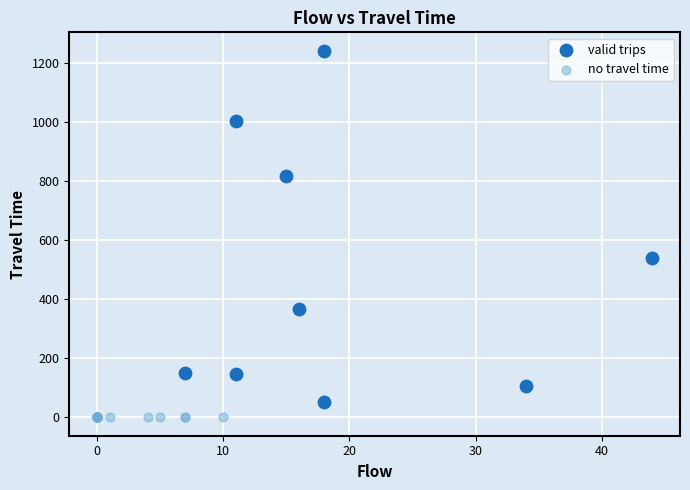

Which series contains the highest Y value?

valid trips